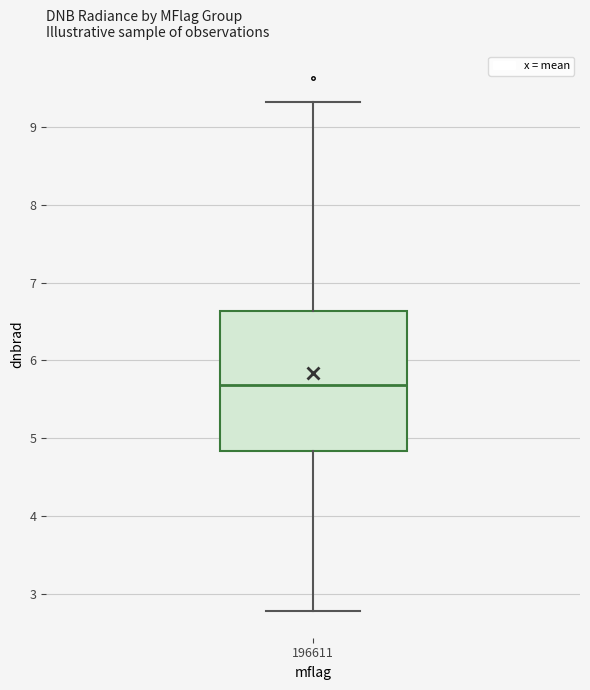

Read this box plot against the y-axis: the position of the median line, the range covered by the box, and the ends of both whiskers. The values are not printed on the chart, so give them approximately, as read against the axis.

median 5.7, box 4.8 to 6.6, whiskers 2.8 to 9.3